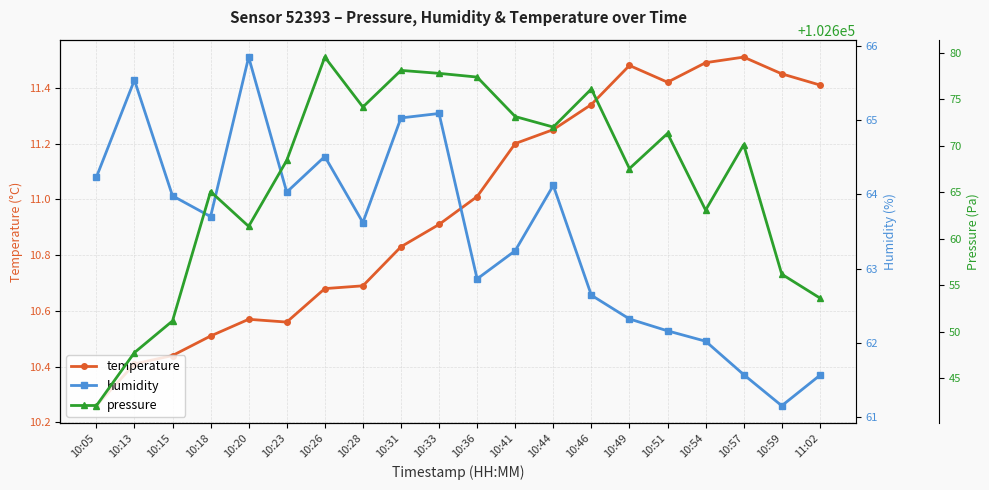

How many interior local peaks does the temperature series have?

3